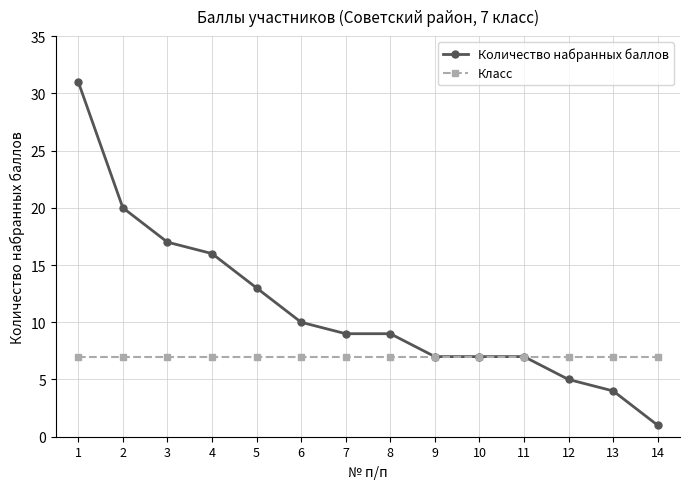

Which series has the widest spread of values?

Количество набранных баллов